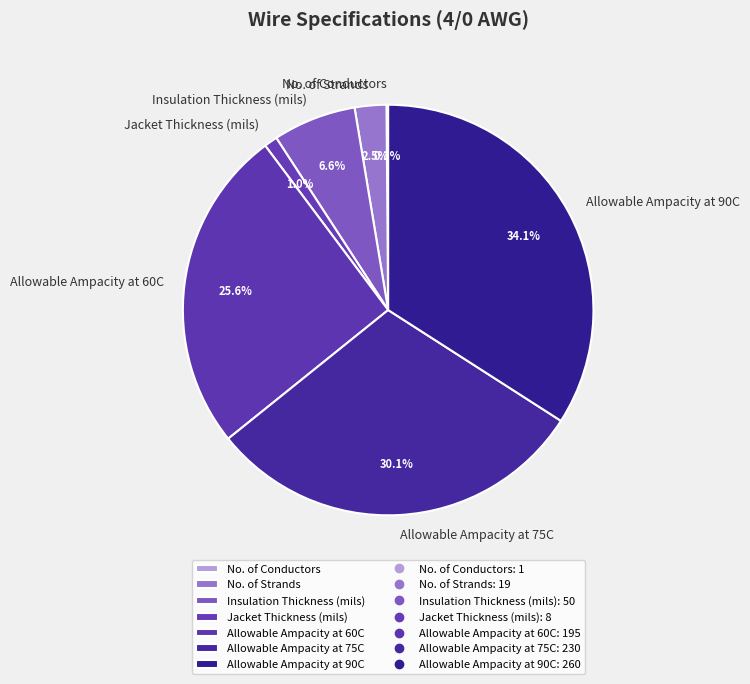

Do Allowable Ampacity at 90C and Insulation Thickness (mils) together represent more than half of the pie?

No